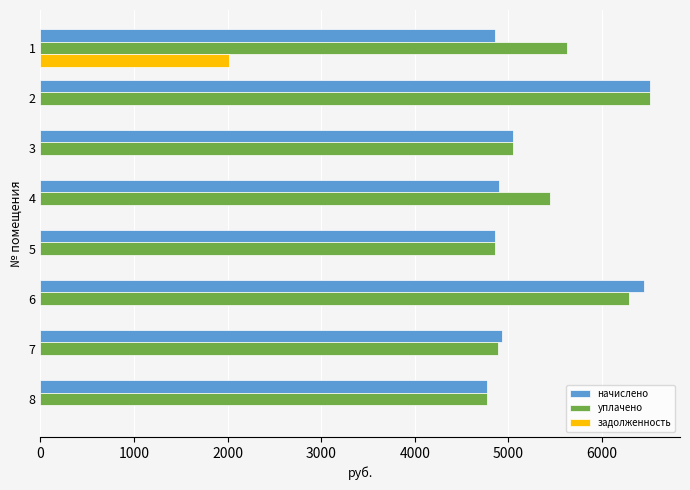

Which series changed the most between 1 and 5?

задолженность